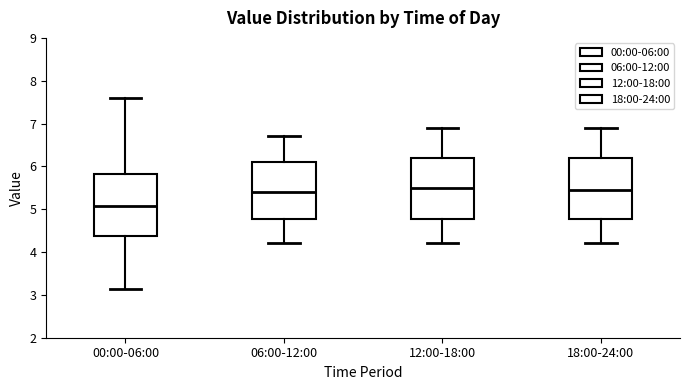

Reading left to right, read every box against the y-axis: the position of its median line, the range the box covers, and the ends of its whiskers. The values are not printed on the chart, so give them approximately, as read against the axis.

00:00-06:00: median 5.1, box 4.4 to 5.8, whiskers 3.1 to 7.6
06:00-12:00: median 5.4, box 4.8 to 6.1, whiskers 4.2 to 6.7
12:00-18:00: median 5.5, box 4.8 to 6.2, whiskers 4.2 to 6.9
18:00-24:00: median 5.5, box 4.8 to 6.2, whiskers 4.2 to 6.9